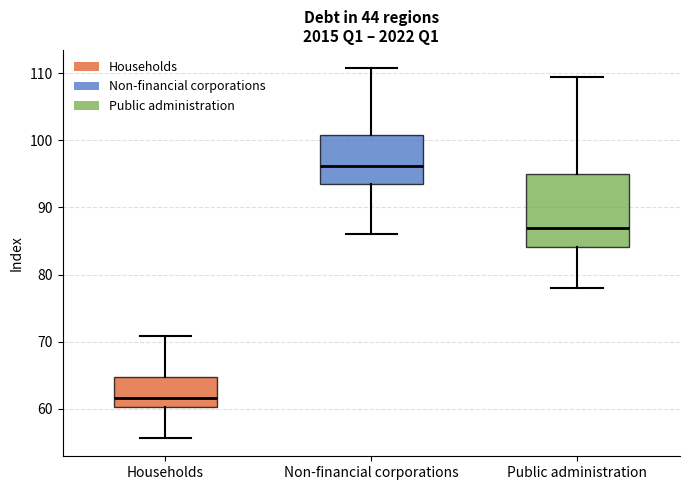

Reading left to right, transcribe this box plot: for each box, give where its median line is, the range the box spans, and where its two whiskers end, as read against the y-axis. The values are not printed on the chart, so give them approximately, as read against the axis.

Households: median 62, box 60 to 65, whiskers 56 to 71
Non-financial corporations: median 96, box 94 to 101, whiskers 86 to 111
Public administration: median 87, box 84 to 95, whiskers 78 to 109